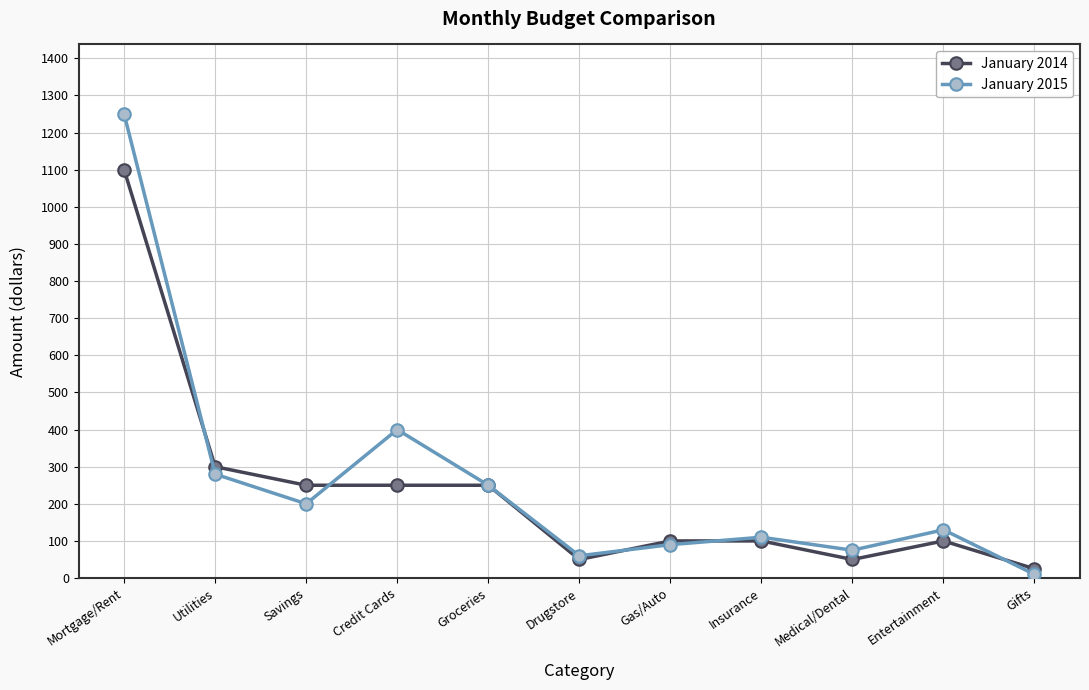

Is it true that January 2015 equals 400 at Credit Cards?

True